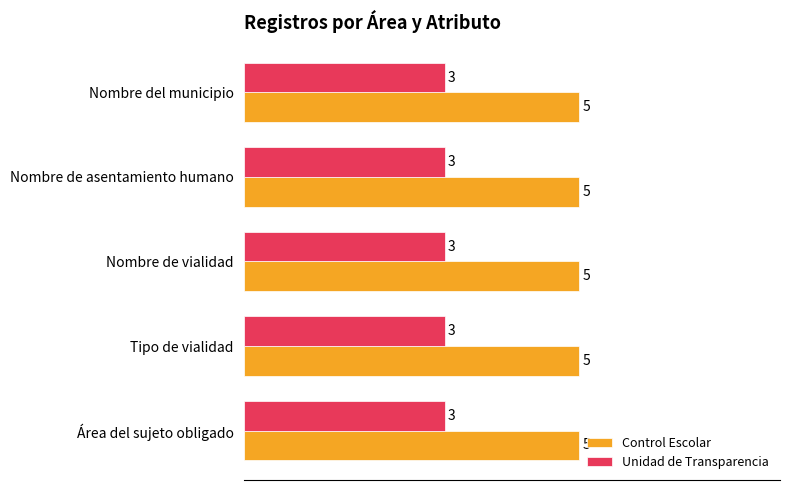

What are all the series names shown in the legend?

Control Escolar, Unidad de Transparencia